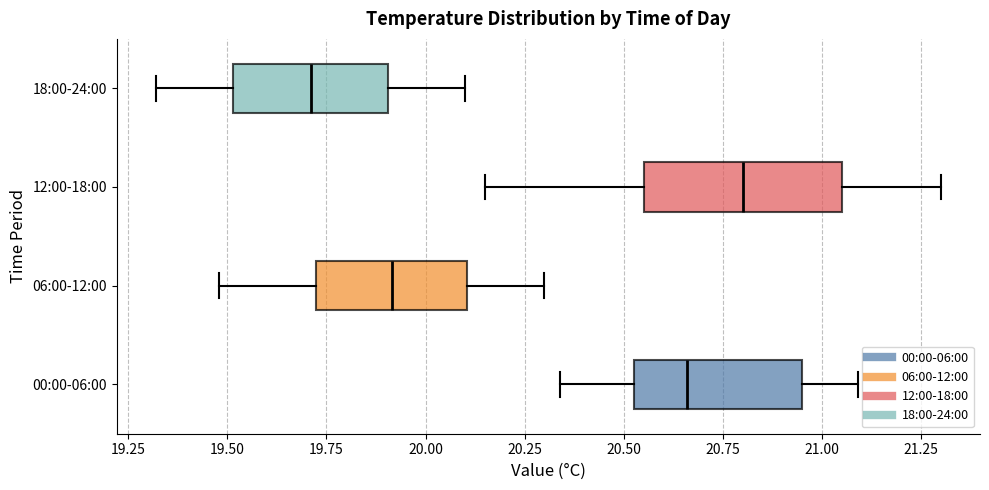

Reading bottom to top, transcribe this box plot: for each box, give where its median line is, the range the box spans, and where its two whiskers end, as read against the x-axis. The values are not printed on the chart, so give them approximately, as read against the axis.

00:00-06:00: median 20.65, box 20.55 to 20.95, whiskers 20.35 to 21.10
06:00-12:00: median 19.90, box 19.70 to 20.10, whiskers 19.50 to 20.30
12:00-18:00: median 20.80, box 20.55 to 21.05, whiskers 20.15 to 21.30
18:00-24:00: median 19.70, box 19.50 to 19.90, whiskers 19.30 to 20.10